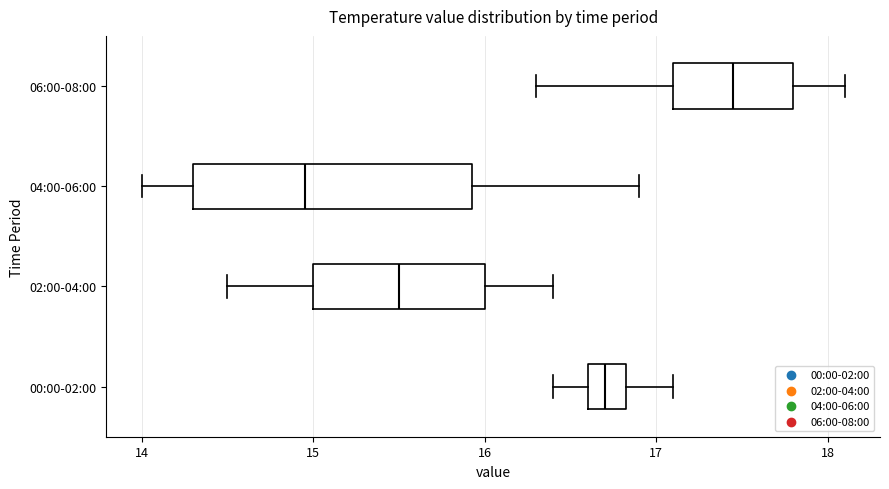

Which box is the widest, from its left edge to its right edge?

04:00-06:00